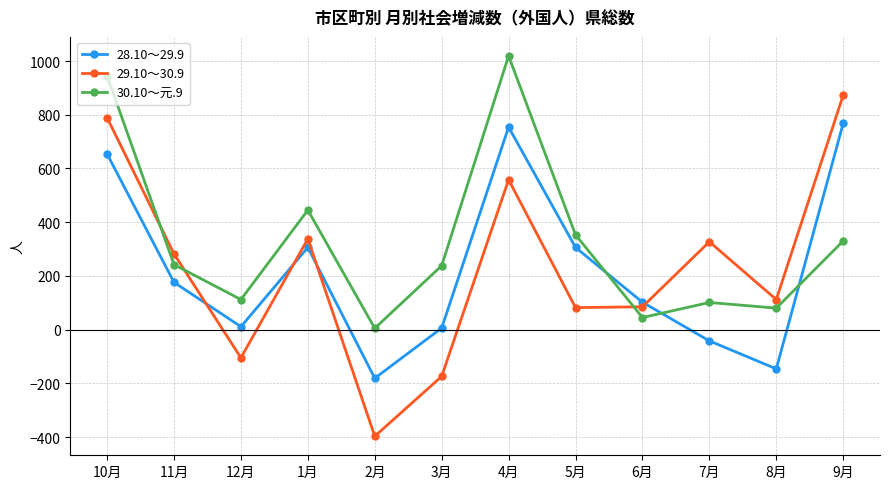

The 30.10～元.9 series shows 5 at 2月. True or false?

True